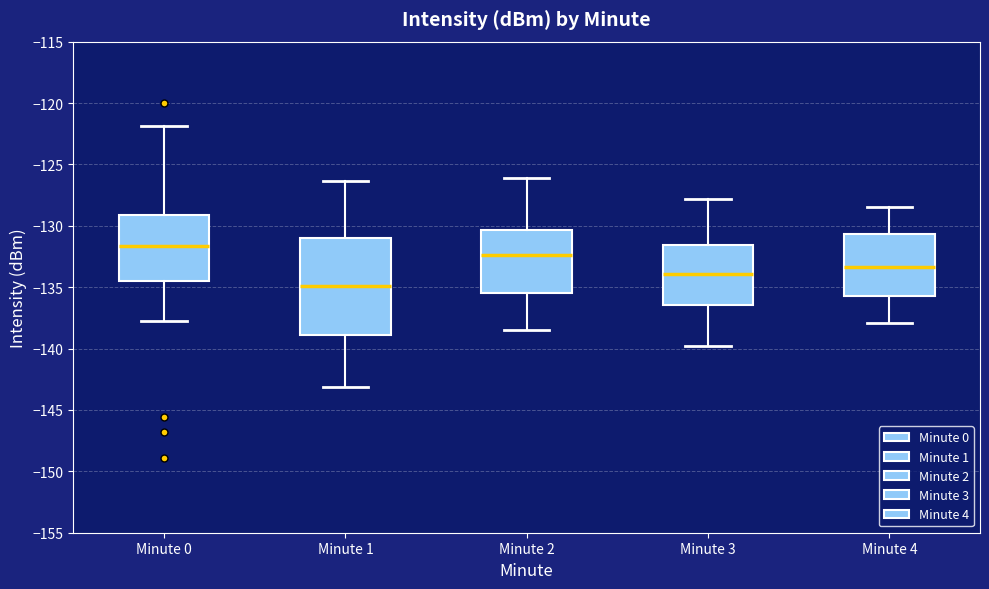

Comparing the boxes themselves (not the whiskers), which one is the tallest?

Minute 1